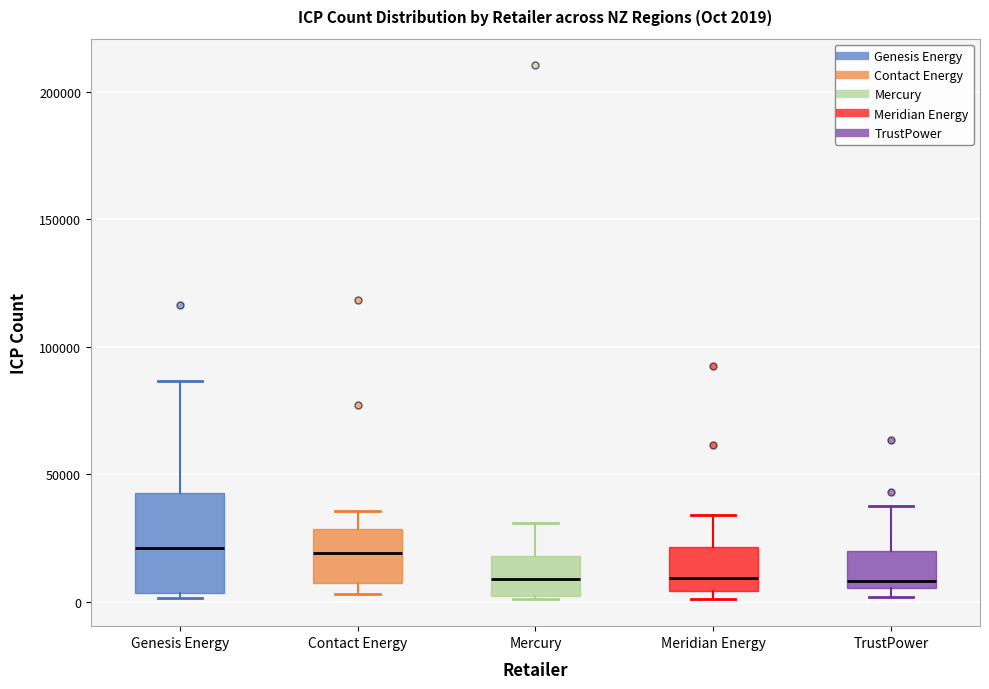

Comparing the boxes themselves (not the whiskers), which one is the tallest?

Genesis Energy